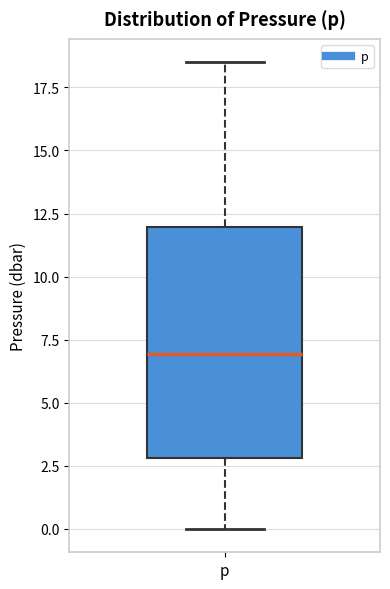

Where is the lower edge of the box for p on the y-axis? The values are not printed on the chart, so give them approximately, as read against the axis.

3.0